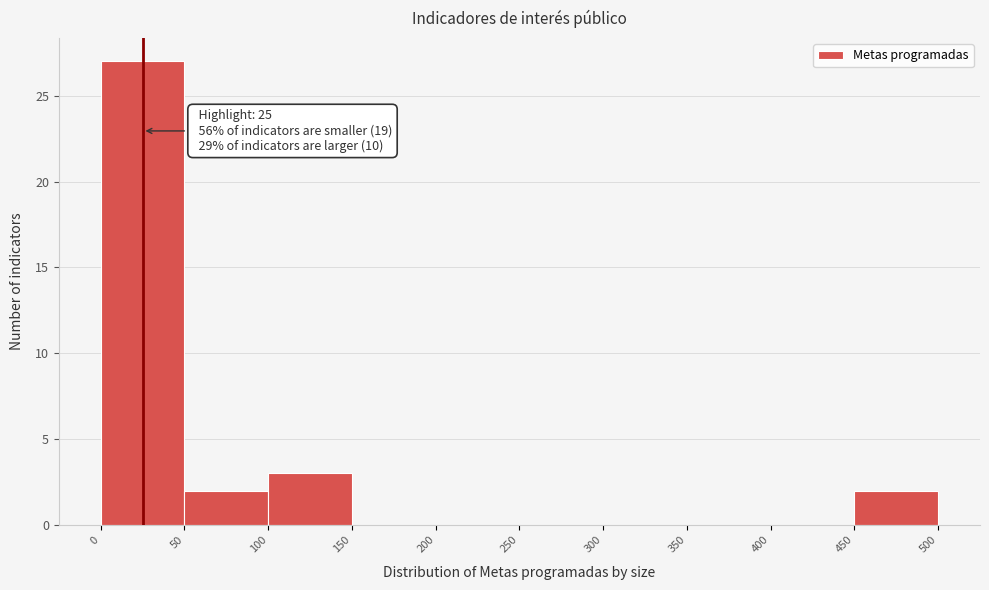

Over which range of the x-axis is the bar tallest?

0 to 50